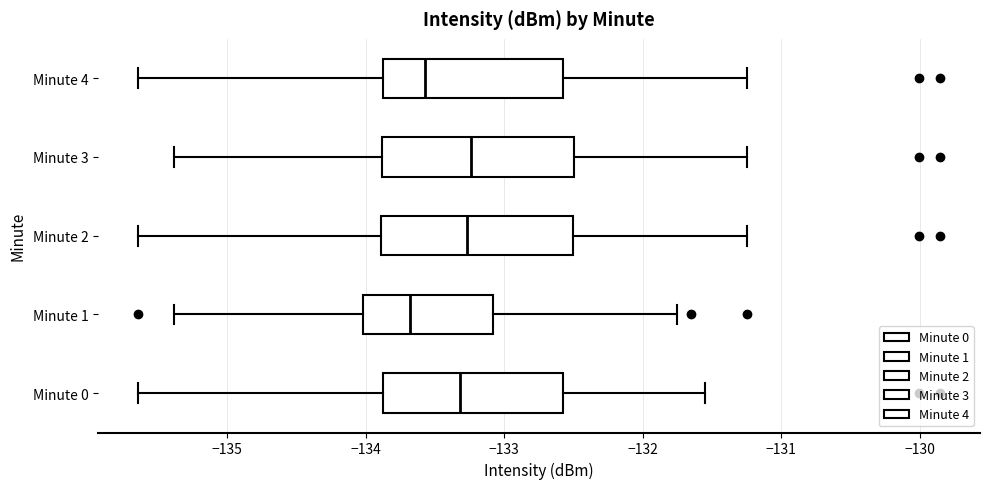

Reading bottom to top, read every box against the x-axis: the position of its median line, the range the box covers, and the ends of its whiskers. The values are not printed on the chart, so give them approximately, as read against the axis.

Minute 0: median -133.3, box -133.9 to -132.6, whiskers -135.6 to -131.5
Minute 1: median -133.7, box -134.0 to -133.1, whiskers -135.4 to -131.8
Minute 2: median -133.3, box -133.9 to -132.5, whiskers -135.6 to -131.2
Minute 3: median -133.2, box -133.9 to -132.5, whiskers -135.4 to -131.2
Minute 4: median -133.6, box -133.9 to -132.6, whiskers -135.6 to -131.2